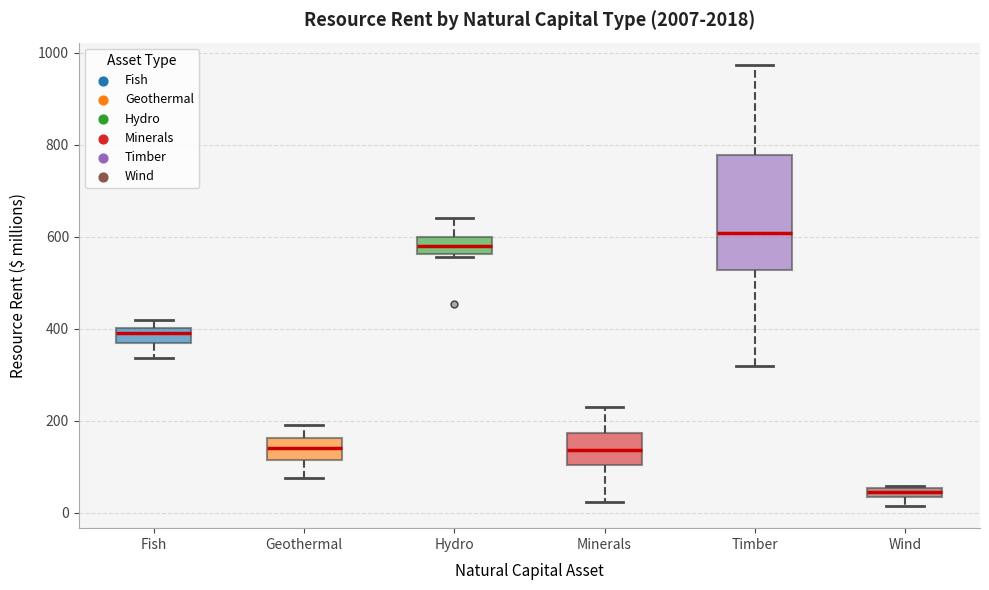

Which box is the tallest, from its lower edge to its upper edge?

Timber